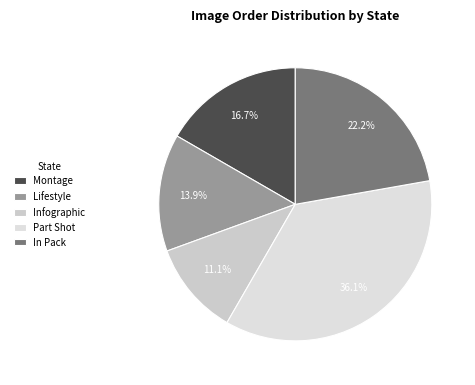

Which category has the biggest portion of the pie?

Part Shot